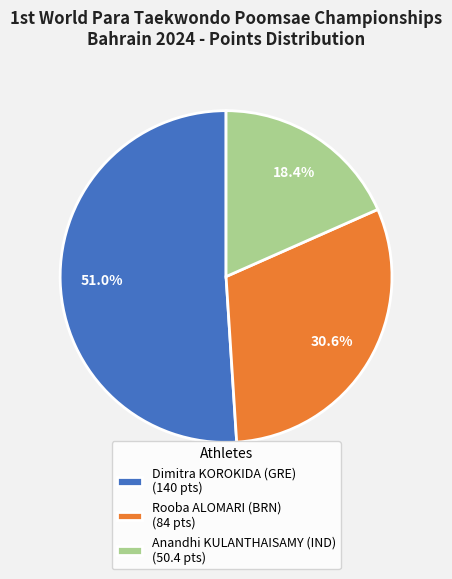

Between Dimitra KOROKIDA (GRE) (140 pts) and Rooba ALOMARI (BRN) (84 pts), which is larger?

Dimitra KOROKIDA (GRE) (140 pts)